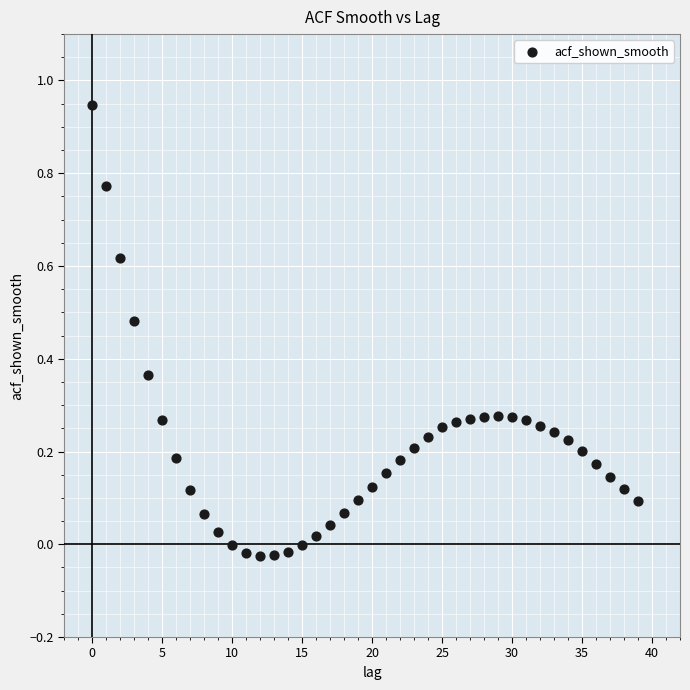

Count the number of points in this scatter plot.

40